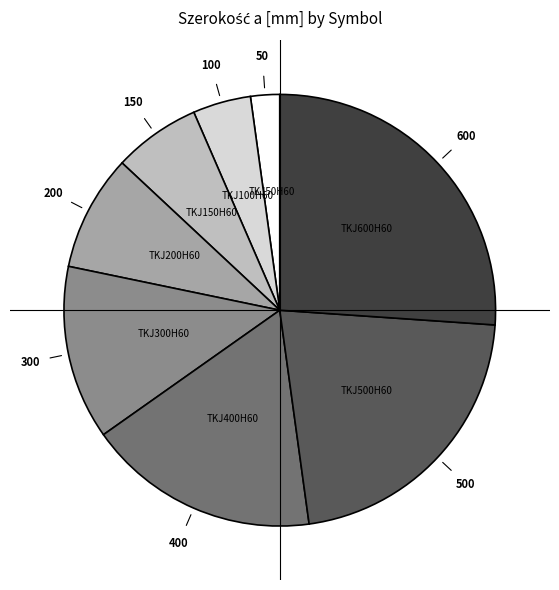

Is there a majority slice in this chart?

No